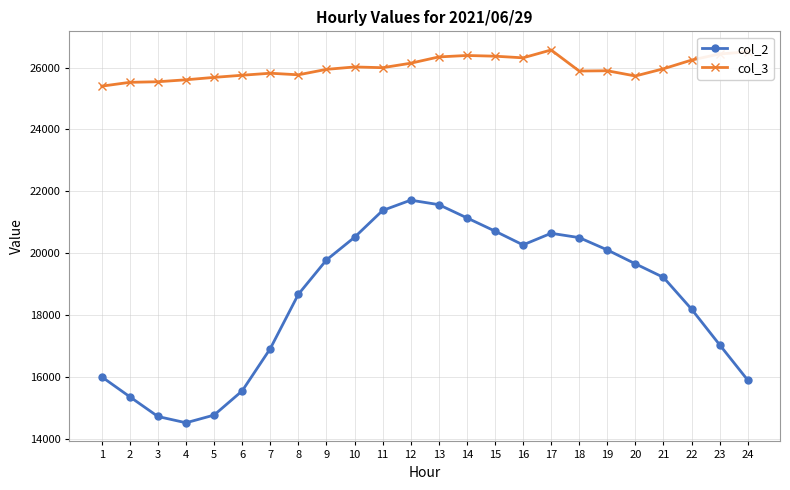

Is it true that col_2 equals 20500 at 18?

True